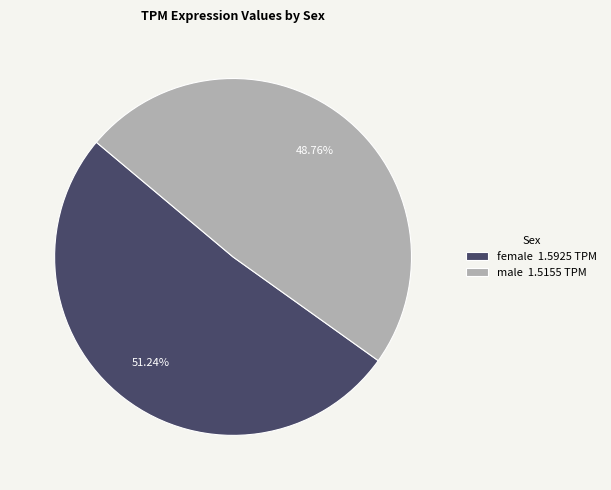

Is there any slice that represents more than half of the pie?

Yes